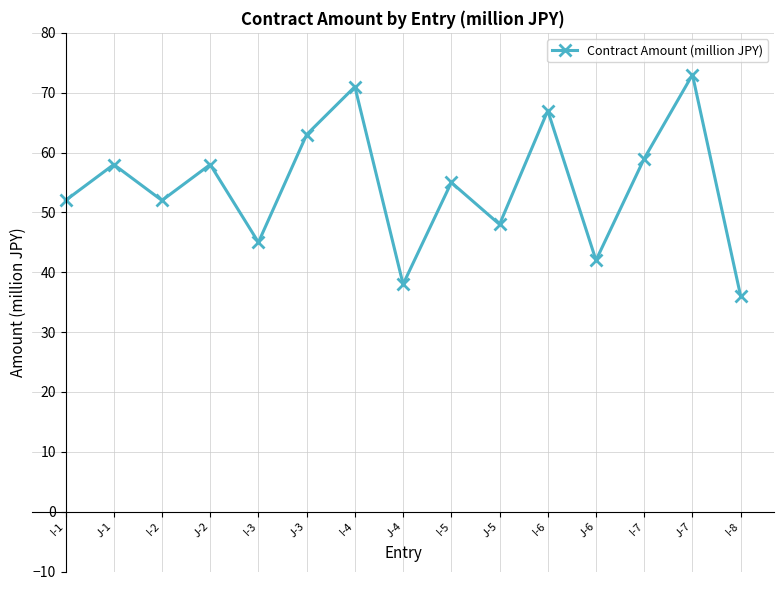

What is the sum of all values?

817